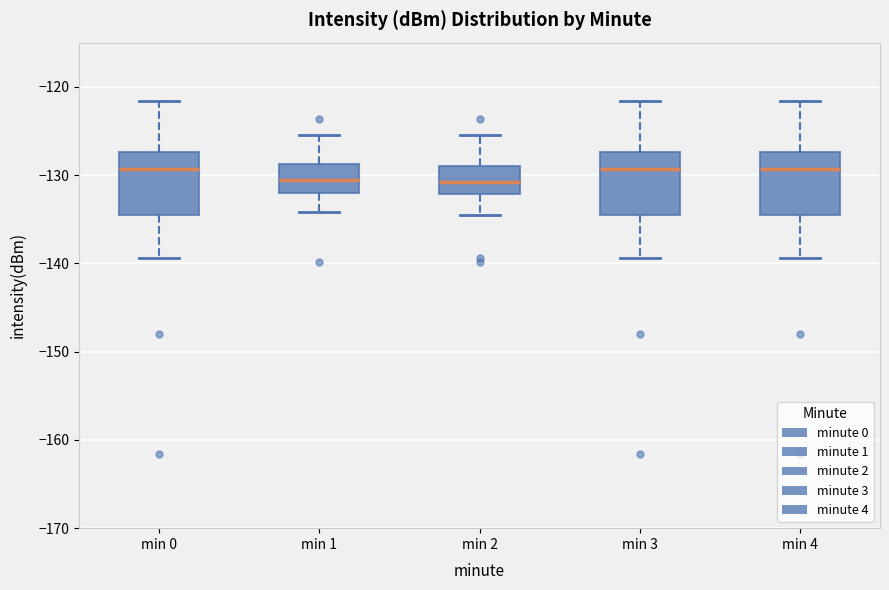

Reading left to right, read every box against the y-axis: the position of its median line, the range the box covers, and the ends of its whiskers. The values are not printed on the chart, so give them approximately, as read against the axis.

min 0: median -129, box -135 to -127, whiskers -139 to -122
min 1: median -131, box -132 to -129, whiskers -134 to -125
min 2: median -131, box -132 to -129, whiskers -135 to -125
min 3: median -129, box -135 to -127, whiskers -139 to -122
min 4: median -129, box -135 to -127, whiskers -139 to -122